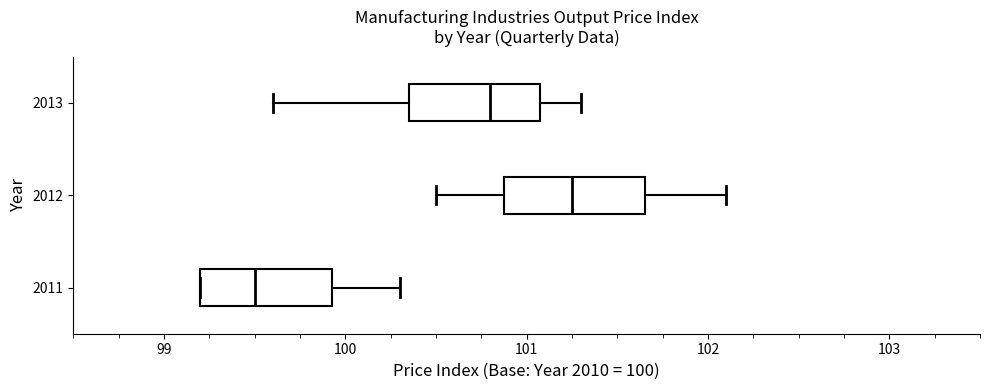

Which box has the furthest to the right median line?

2012